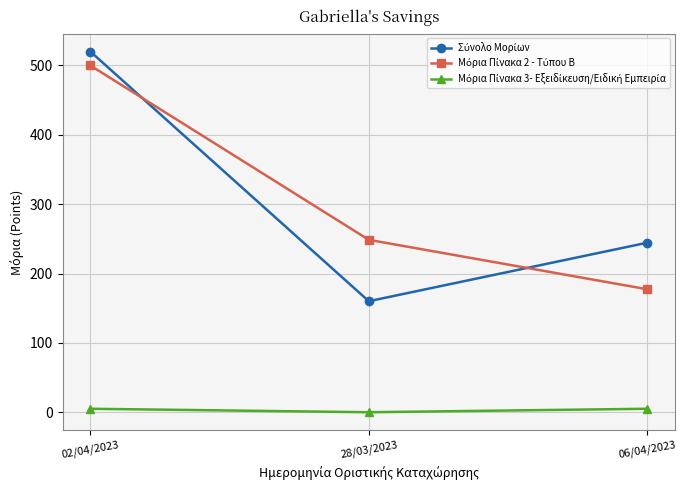

Which label corresponds to the largest value in the chart?

02/04/2023